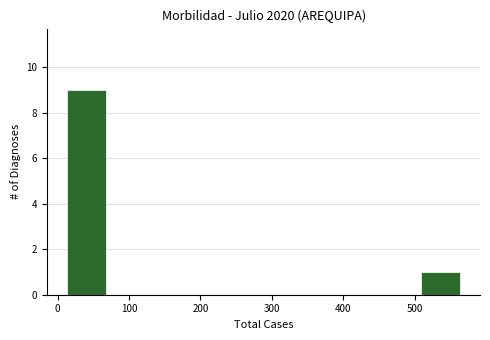

Which range on the x-axis has the tallest bar?

10 to 70